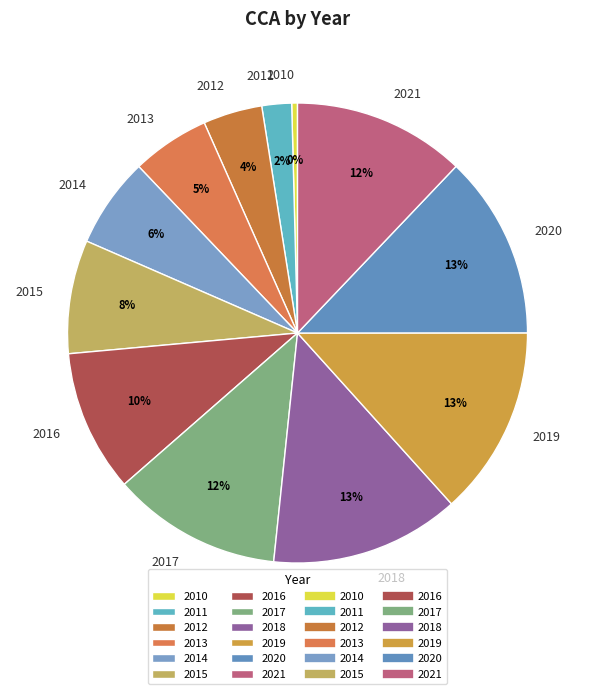

Which slice is the smallest?

2010